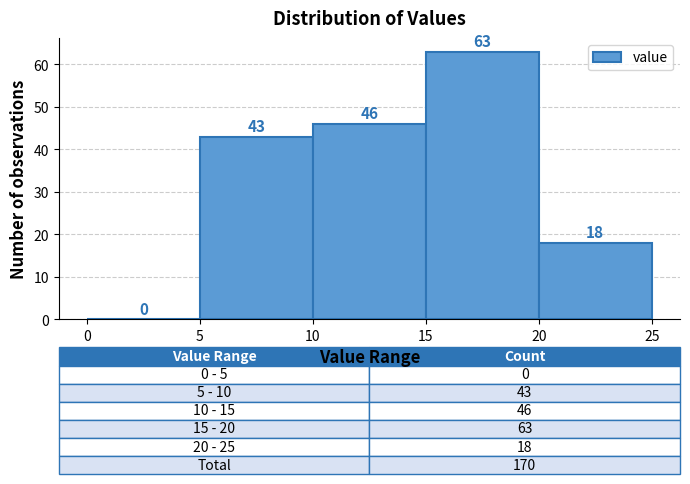

Over which range of the x-axis is the bar tallest?

15 to 20